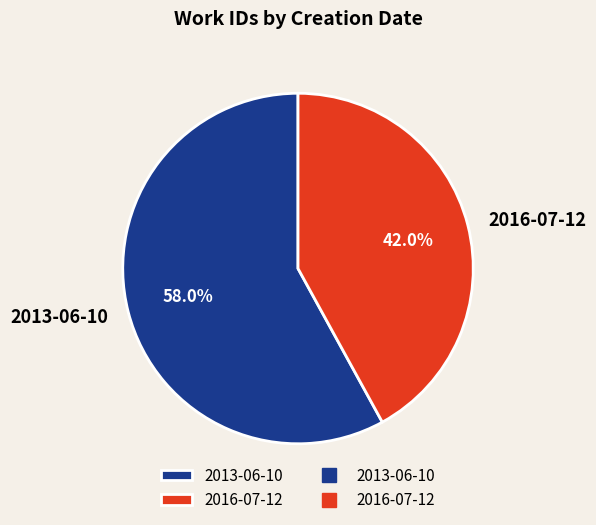

Is it true that 2013-06-10 is 58% of the pie?

True